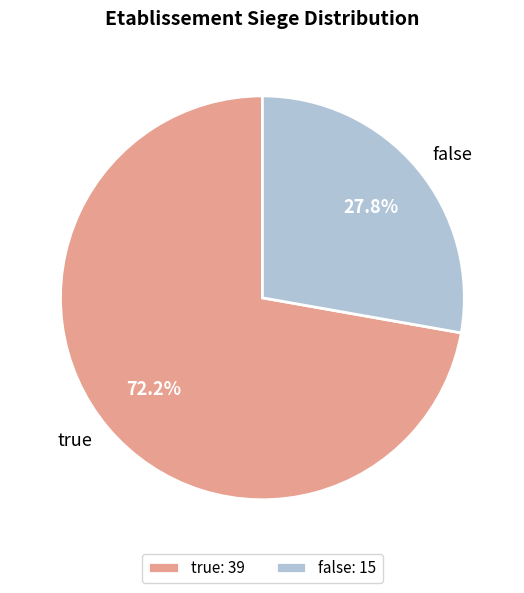

What portion of the pie excludes true?

27.8%